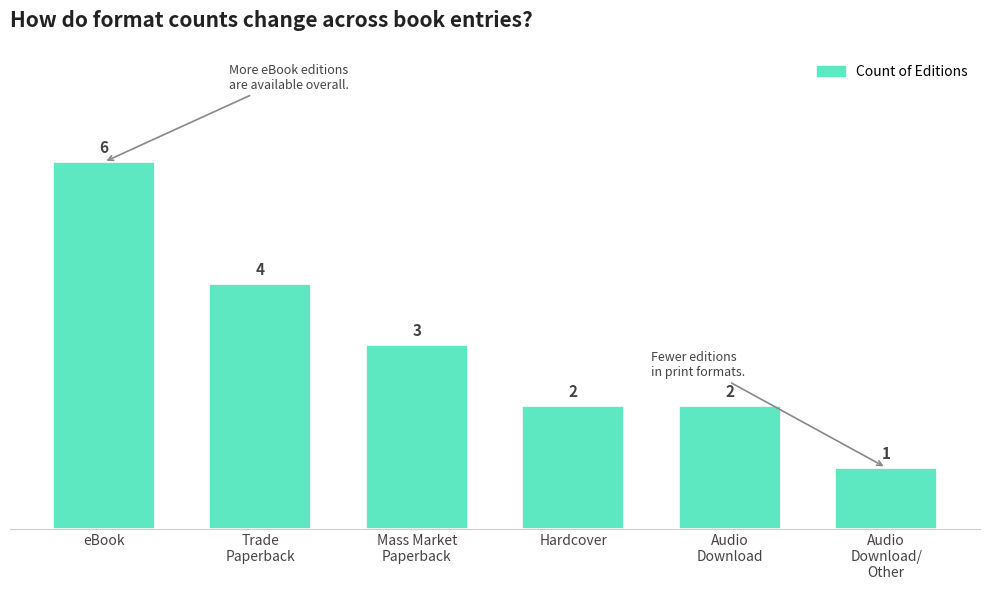

How many series are shown in this chart?

1